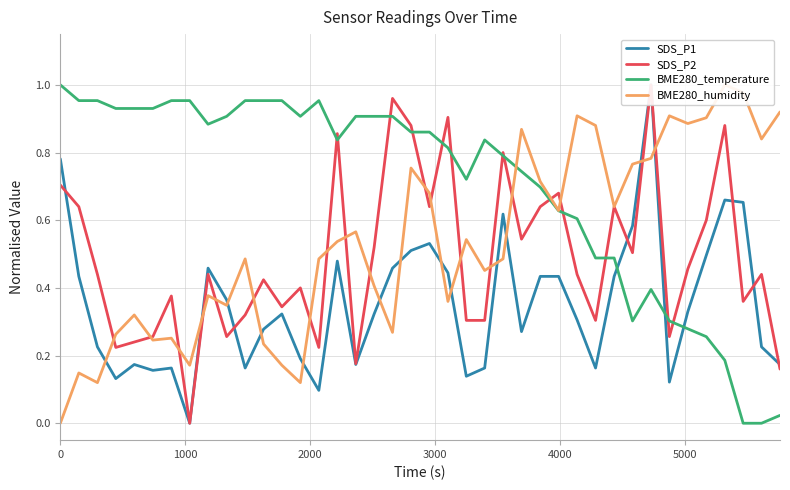

What are all the series names shown in the legend?

SDS_P1, SDS_P2, BME280_temperature, BME280_humidity